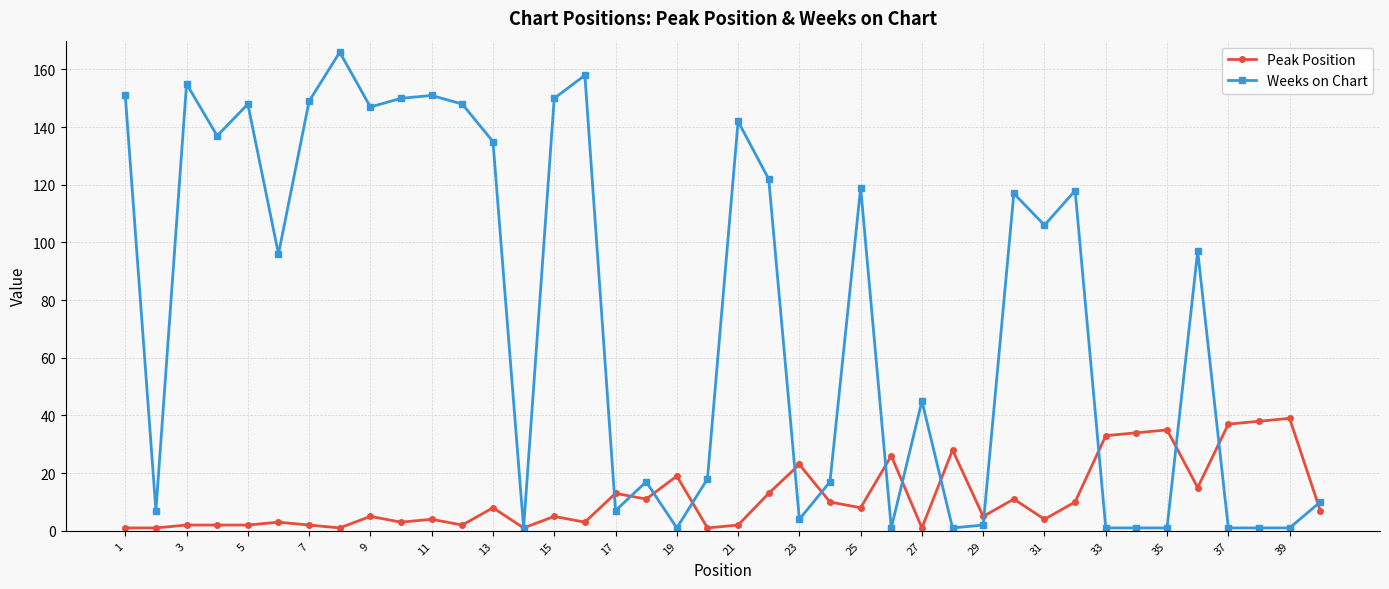

True or false: Peak Position has more than 2 points higher than both neighbors.

True